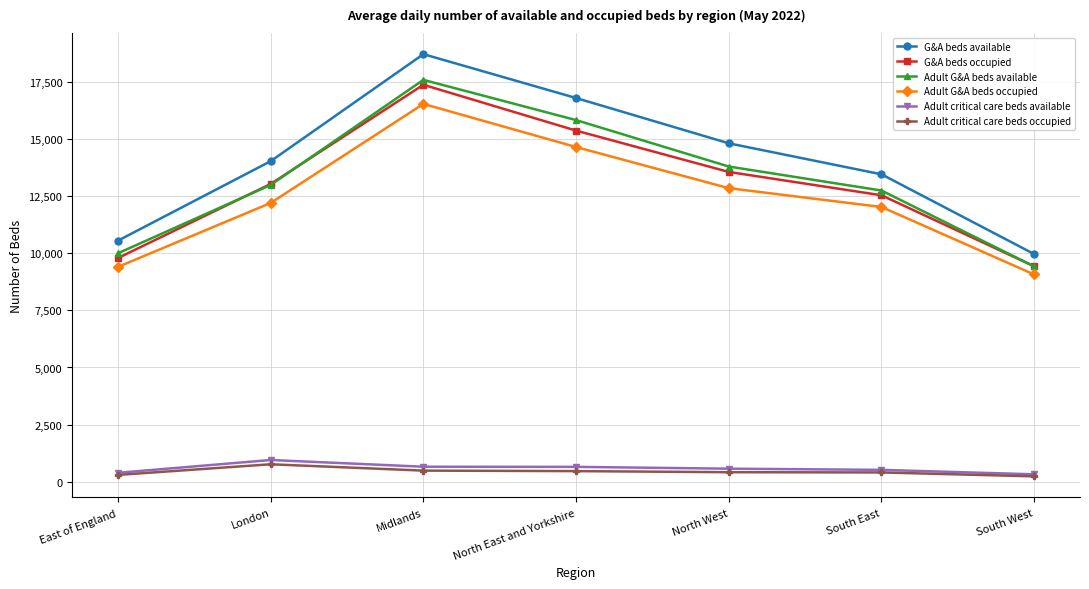

Rank the series by their maximum value, from highest to lowest.

G&A beds available, Adult G&A beds available, G&A beds occupied, Adult G&A beds occupied, Adult critical care beds available, Adult critical care beds occupied